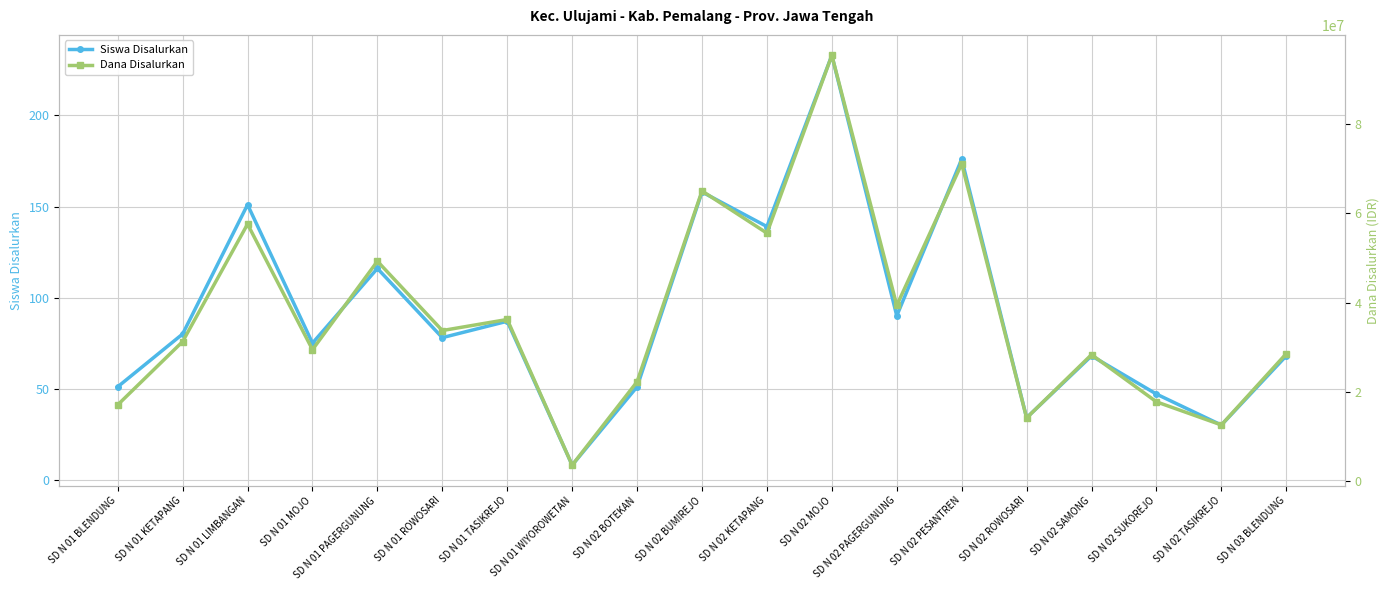

Reading right to left, what are all the values shown in this chart?

Siswa Disalurkan: 68	30	47	68	34	176	90	233	139	158	51	8	87	78	116	75	151	80	51
Dana Disalurkan: 28575000	12600000	17775000	28350000	14175000	71100000	39375000	95400000	55575000	65025000	22275000	3600000	36225000	33750000	49275000	29475000	57600000	31275000	17100000